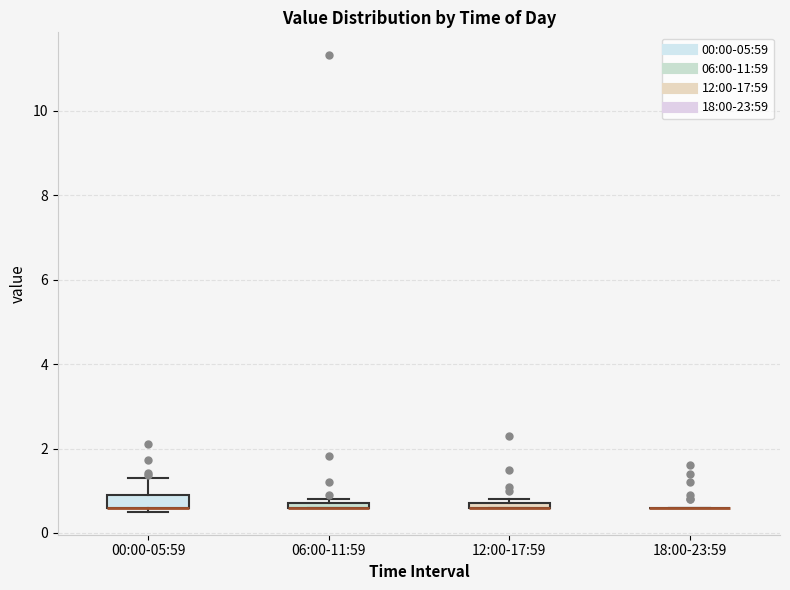

Which box is the tallest, from its lower edge to its upper edge?

00:00-05:59